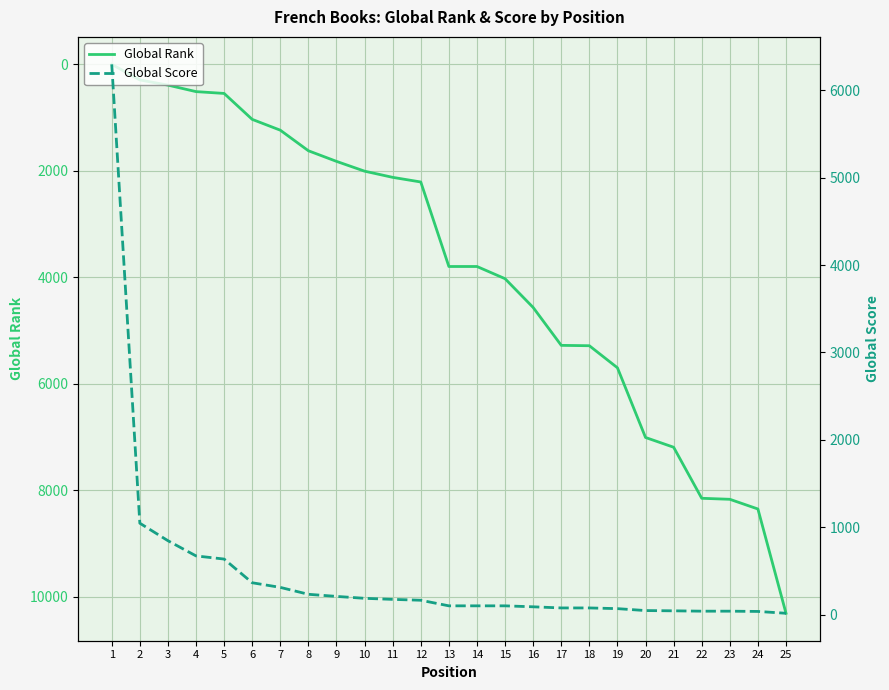

Is it true that Global Score equals 91 at 16?

True